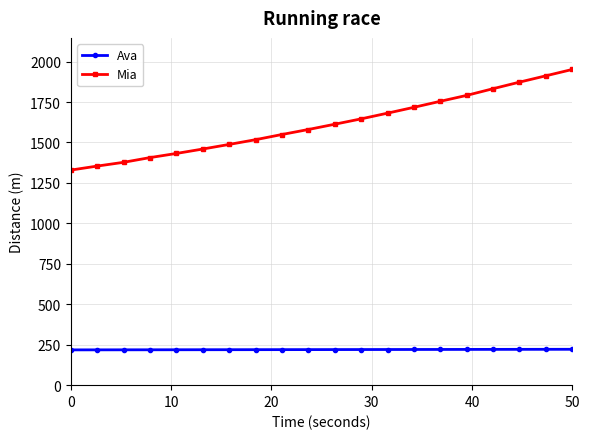

Is this an area chart (filled region under the line)?

No